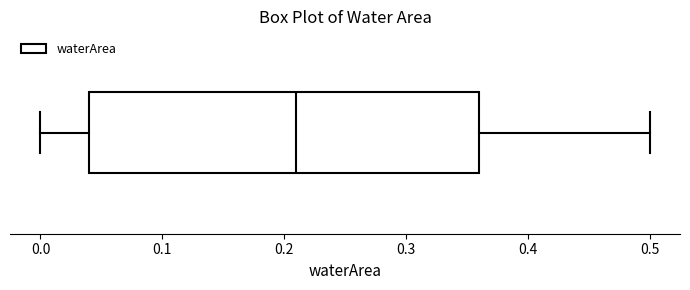

Transcribe this box plot: give where the median line is, the range the box spans, and where the two whiskers end, as read against the x-axis. The values are not printed on the chart, so give them approximately, as read against the axis.

median 0.21, box 0.04 to 0.36, whiskers 0.00 to 0.50